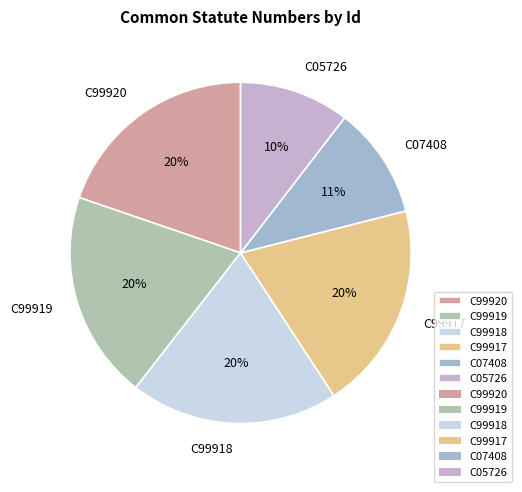

To the nearest percent, what is the average slice percentage?

17%